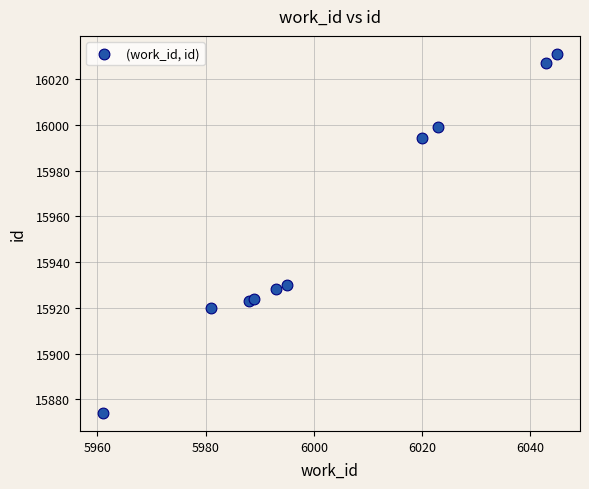

What Y value in the scatter plot is closest to 15952?

15930